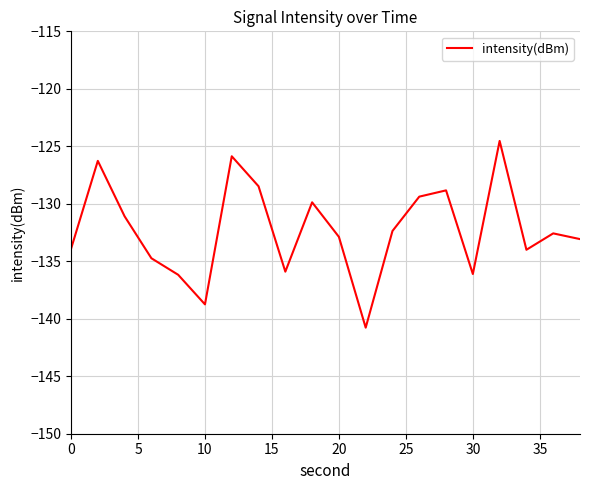

How many values exceed -132?

8